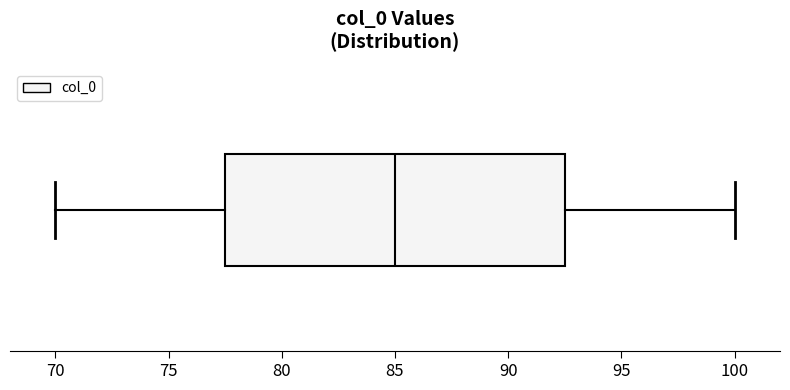

Transcribe this box plot: give where the median line is, the range the box spans, and where the two whiskers end, as read against the x-axis. The values are not printed on the chart, so give them approximately, as read against the axis.

median 85.0, box 77.5 to 92.5, whiskers 70.0 to 100.0